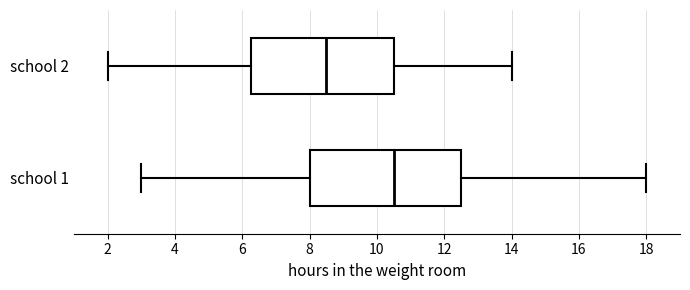

Which box's median line is the furthest to the right?

school 1